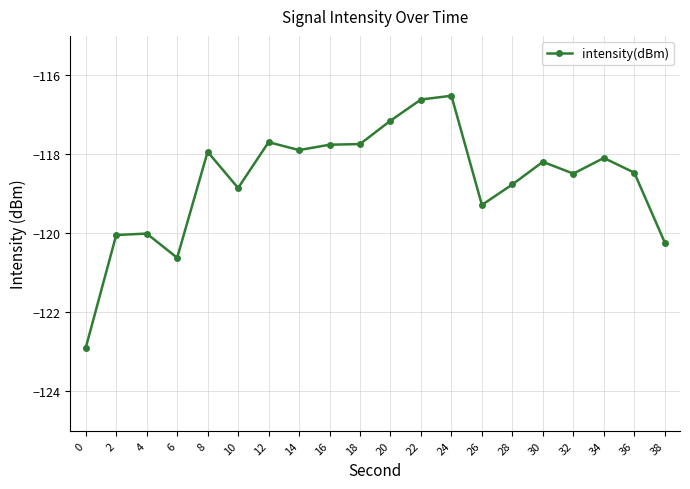

At which category does the data reach its first local valley?

6